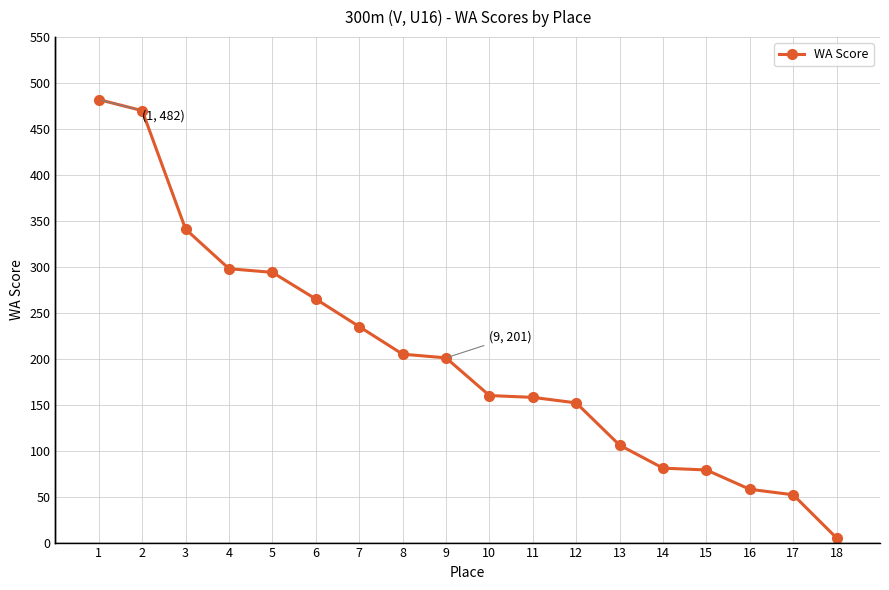

What is the average value?

202